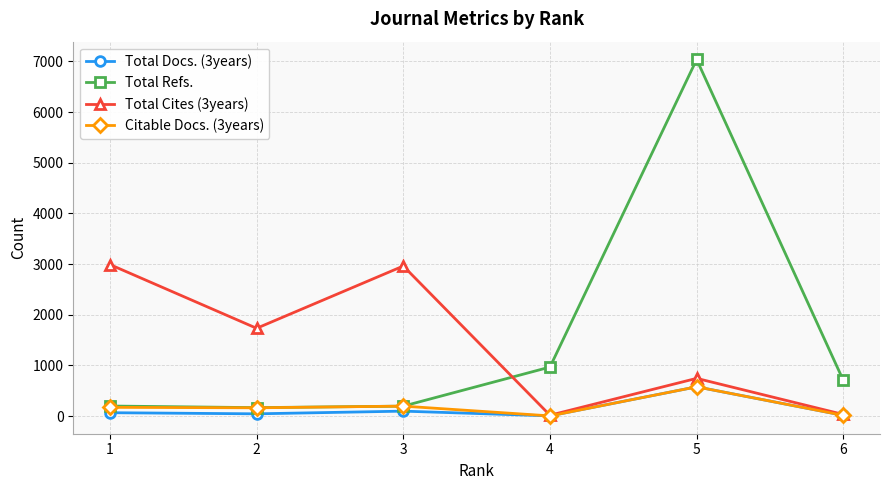

At which label does Total Refs. first exceed 705?

4